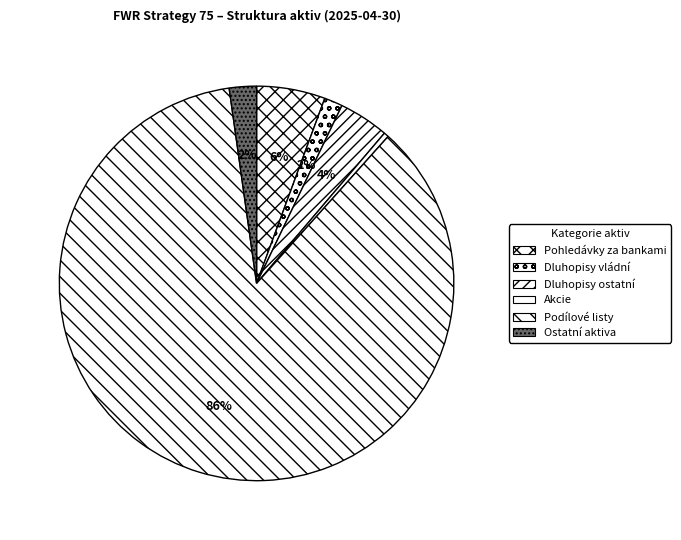

To the nearest percent, what portion does Ostatní aktiva represent?

2%